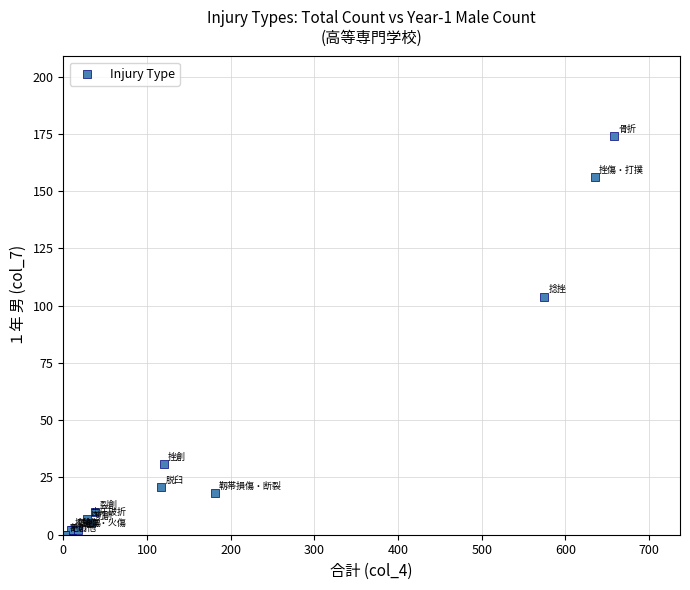

What Y value in the scatter plot is closest to 87?

104